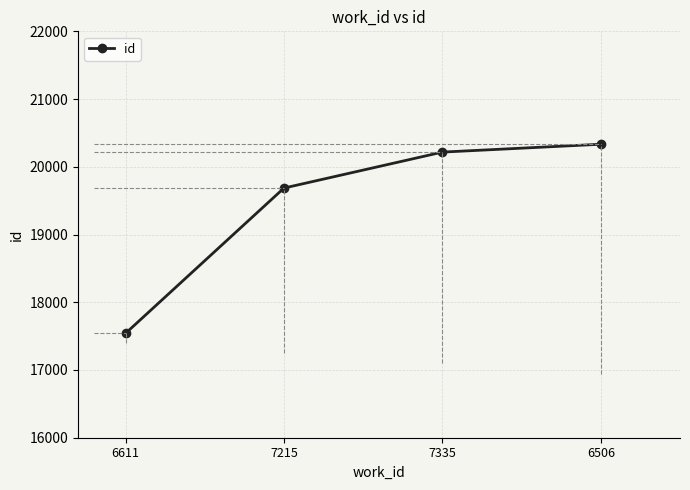

What is the label of the 2nd point from the left?

7215